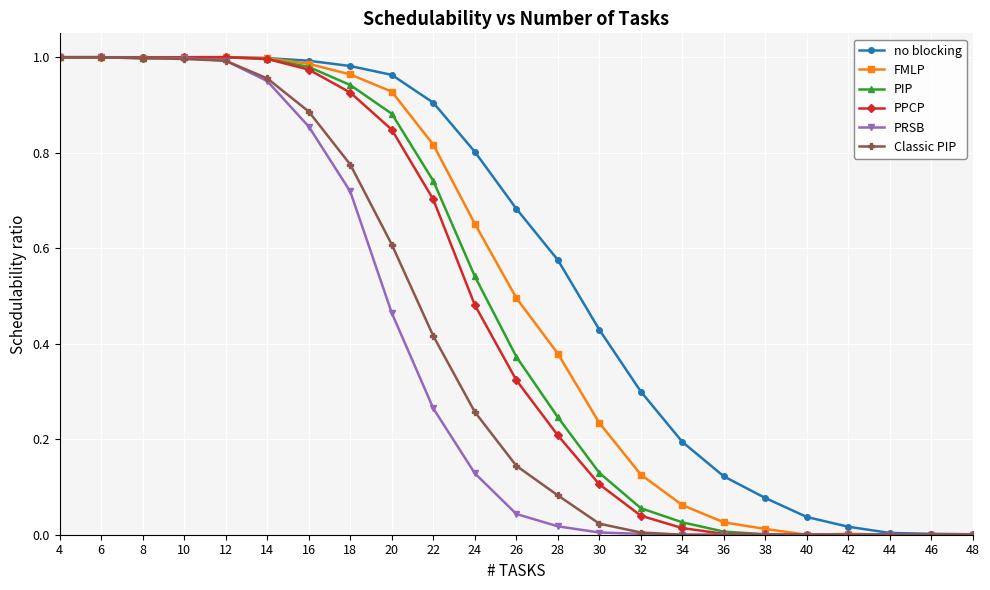

Is the value of no blocking at 24 greater than the value of PPCP at 24?

Yes